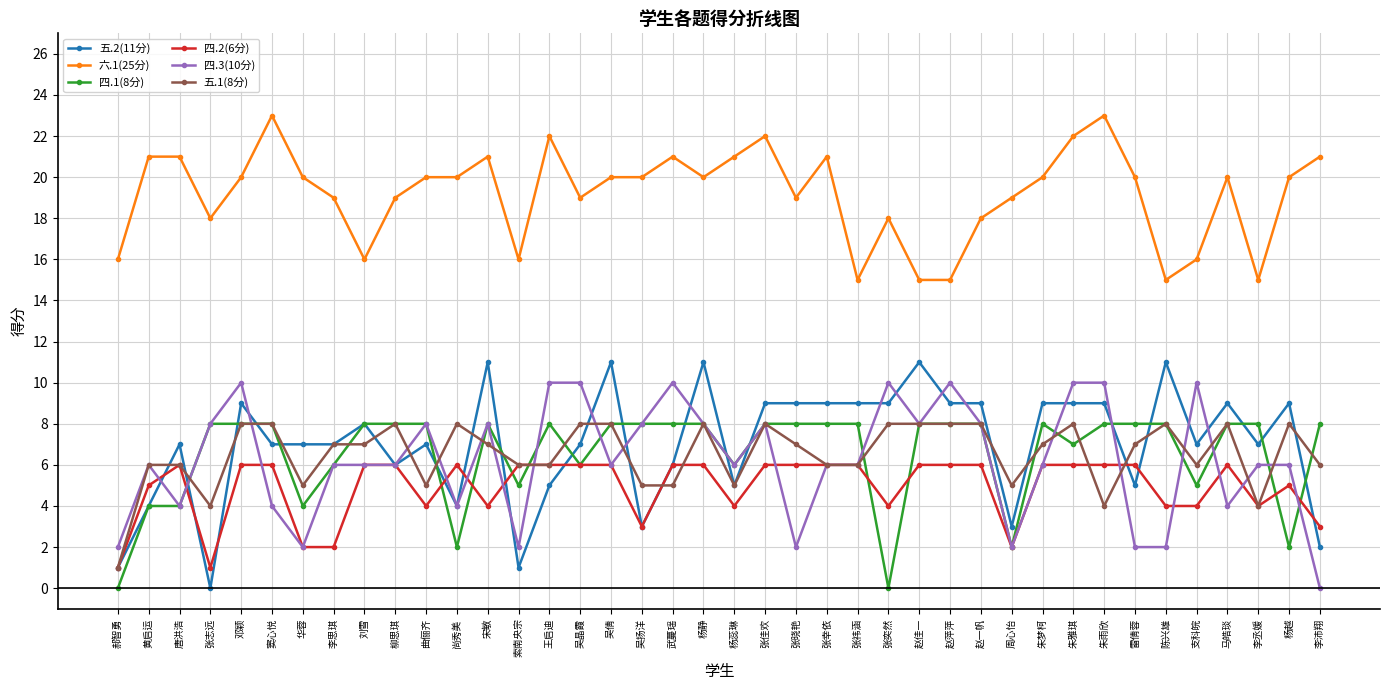

What is the greatest value displayed?

23